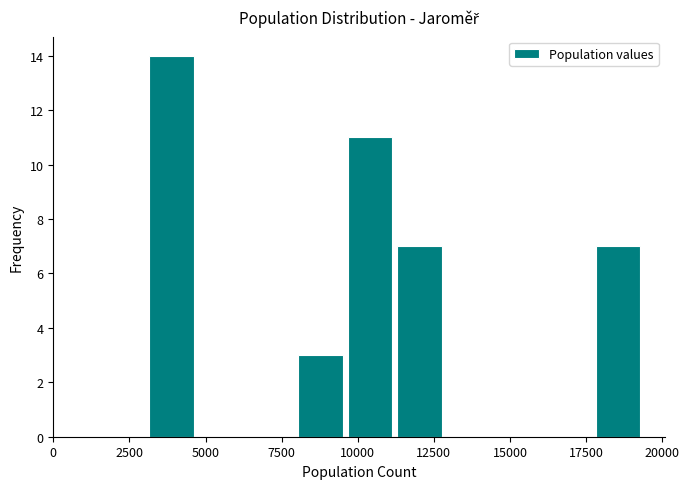

Around what value on the x-axis is the tallest bar? Give the approximate position of its centre, as read against the axis.

4000